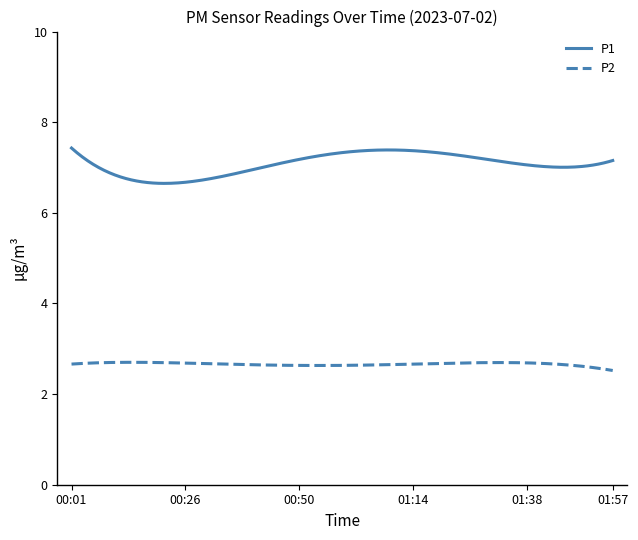

What is the difference between the second highest and minimum values in the P2 series?

0.2